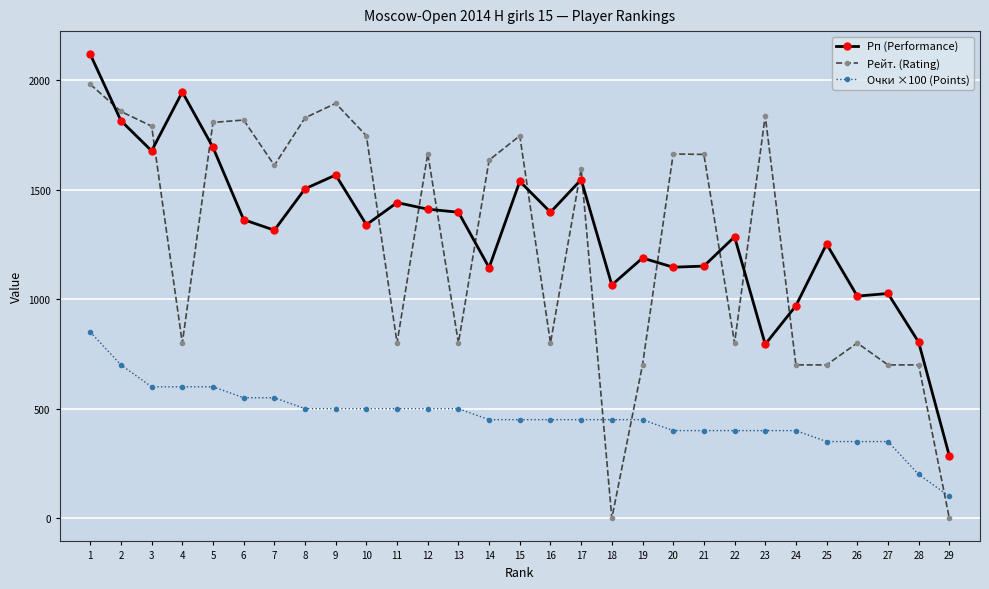

Which series has the largest total across all categories?

Рп (Performance)